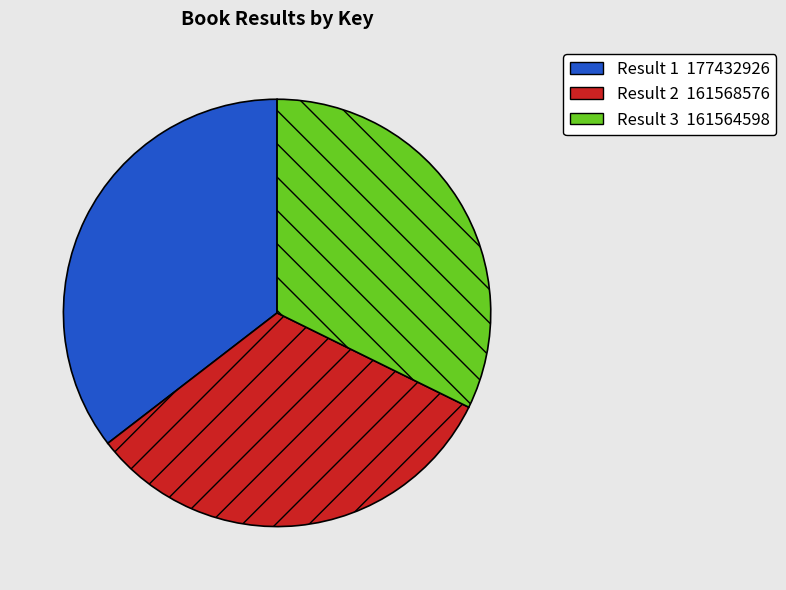

Is there any slice that represents more than half of the pie?

No